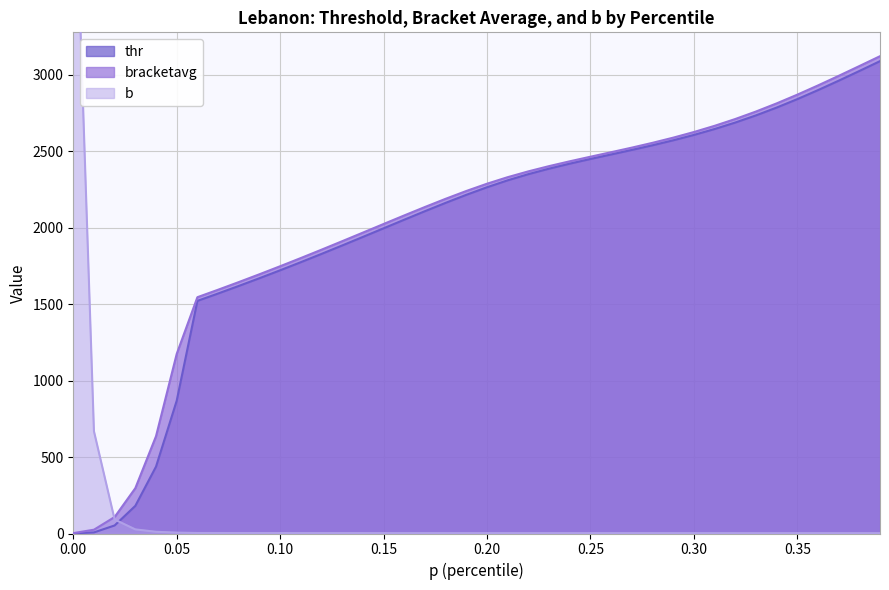

What is the maximum value shown in the chart?

4712.2